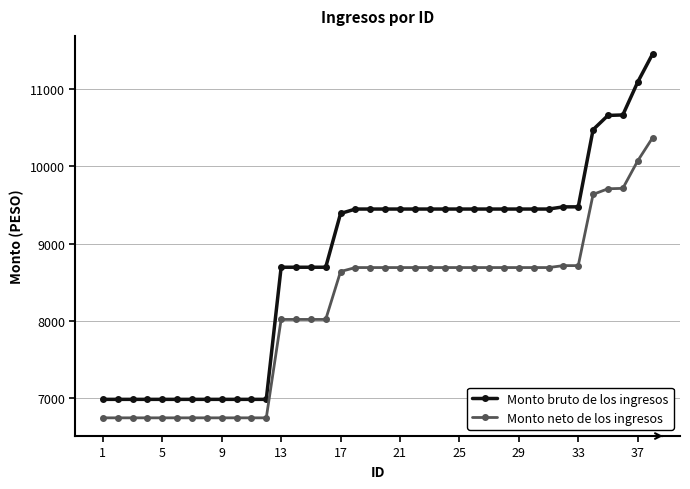

Rank the series by their maximum value, from lowest to highest.

Monto neto de los ingresos, Monto bruto de los ingresos